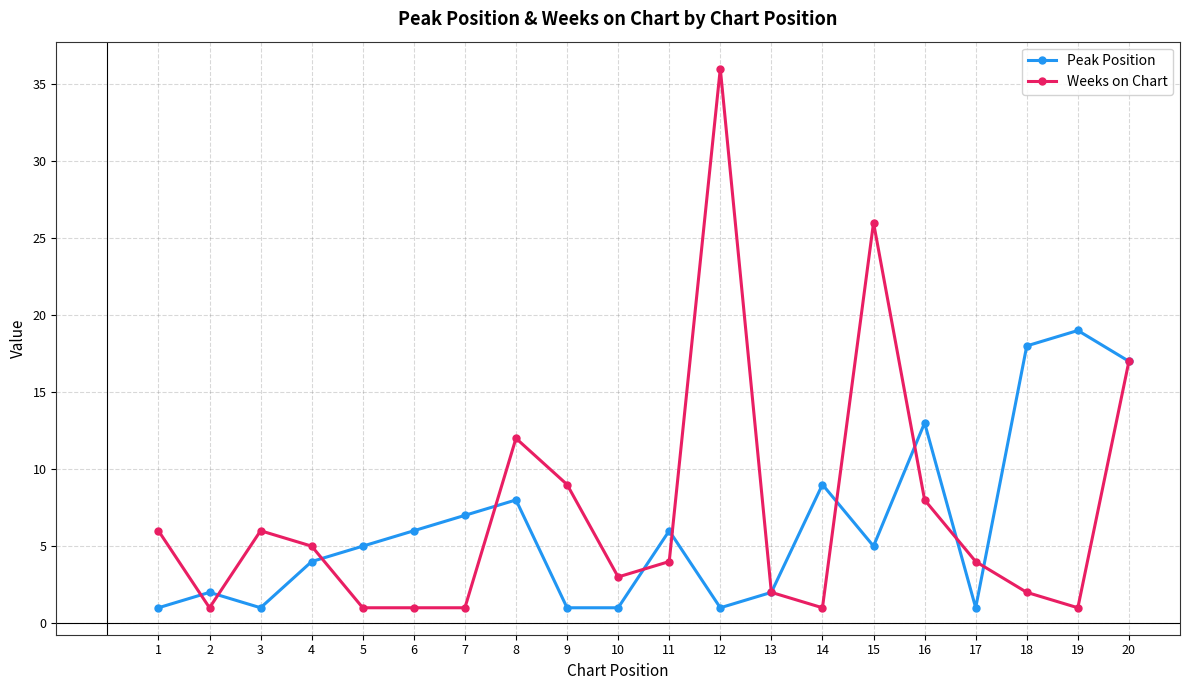

What is the maximum value for Weeks on Chart?

36